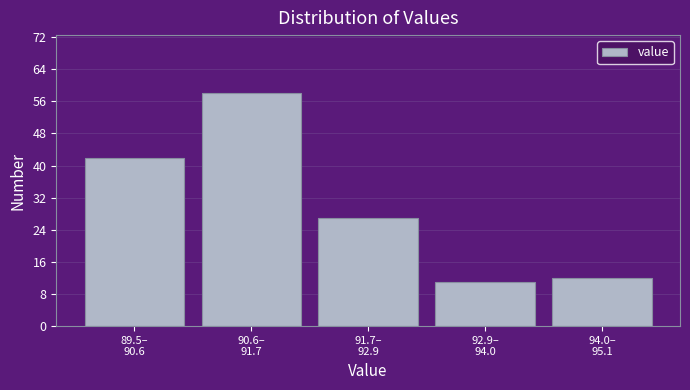

Reading right to left, list all the values displayed in this chart.

12	11	27	58	42